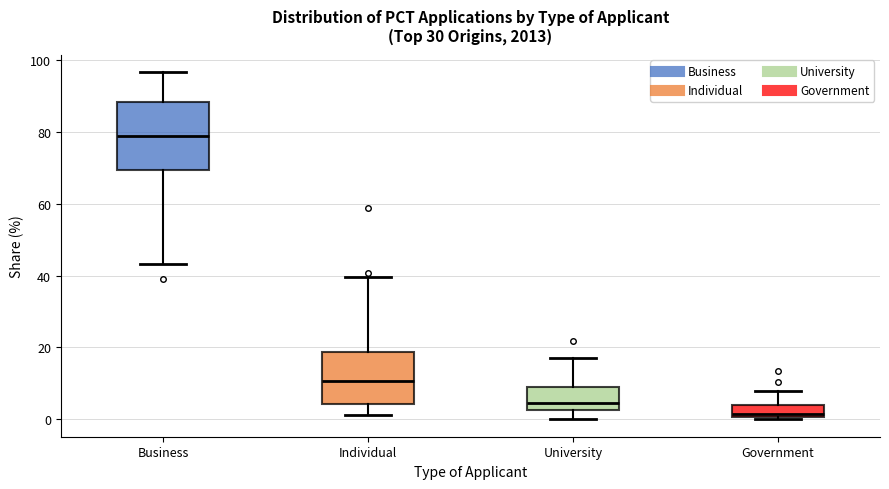

Reading left to right, transcribe this box plot: for each box, give where its median line is, the range the box spans, and where its two whiskers end, as read against the y-axis. The values are not printed on the chart, so give them approximately, as read against the axis.

Business: median 78, box 70 to 88, whiskers 44 to 96
Individual: median 10, box 4 to 18, whiskers 2 to 40
University: median 4, box 2 to 8, whiskers 0 to 16
Government: median 2, box 0 to 4, whiskers 0 (just below the box's lower edge) to 8